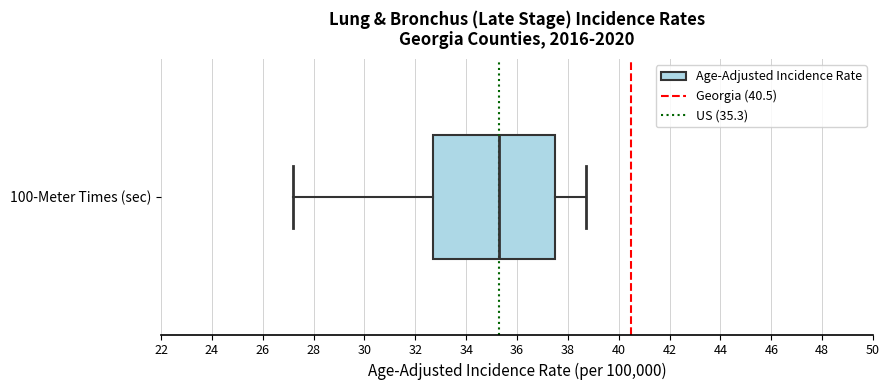

Where does the right whisker of the box for 100-Meter Times (sec) end on the x-axis? The values are not printed on the chart, so give them approximately, as read against the axis.

38.8